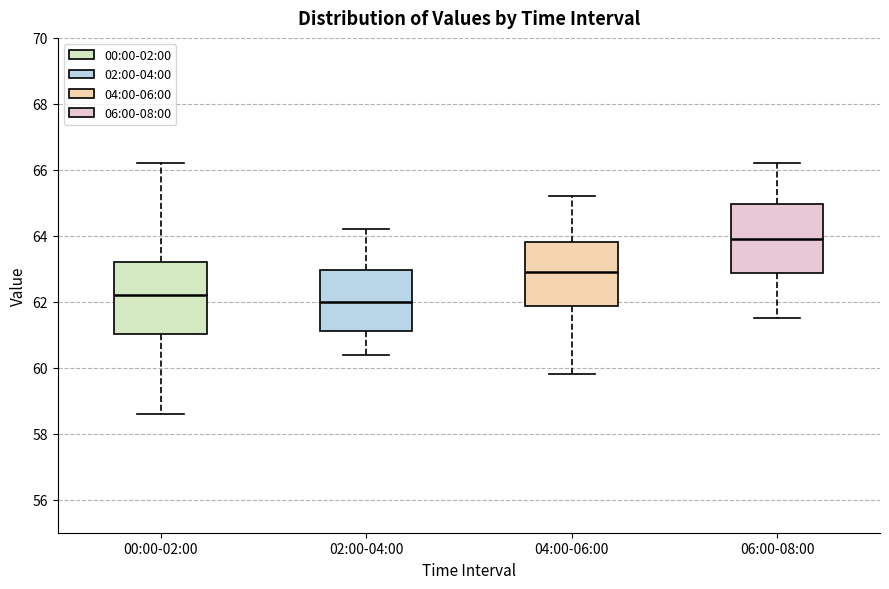

Reading left to right, read every box against the y-axis: the position of its median line, the range the box covers, and the ends of its whiskers. The values are not printed on the chart, so give them approximately, as read against the axis.

00:00-02:00: median 62.2, box 61.0 to 63.2, whiskers 58.6 to 66.2
02:00-04:00: median 62.0, box 61.2 to 63.0, whiskers 60.4 to 64.2
04:00-06:00: median 63.0, box 61.8 to 63.8, whiskers 59.8 to 65.2
06:00-08:00: median 64.0, box 62.8 to 65.0, whiskers 61.6 to 66.2